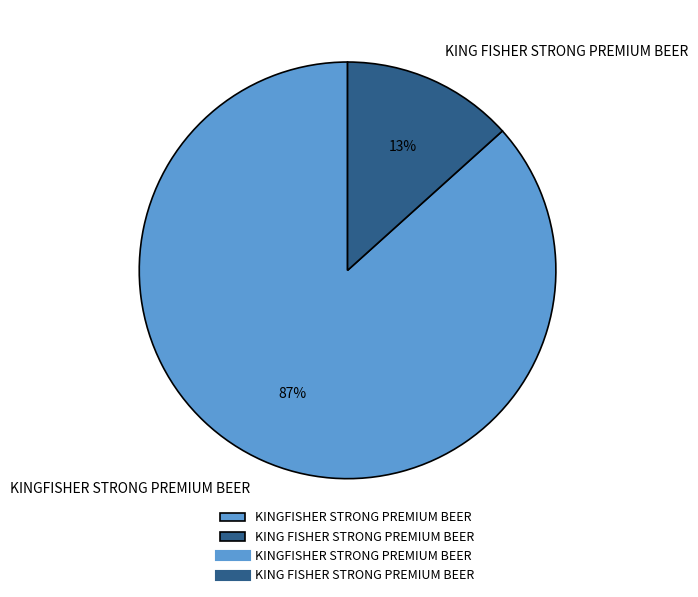

Is it true that KINGFISHER STRONG PREMIUM BEER is 76% of the pie?

False